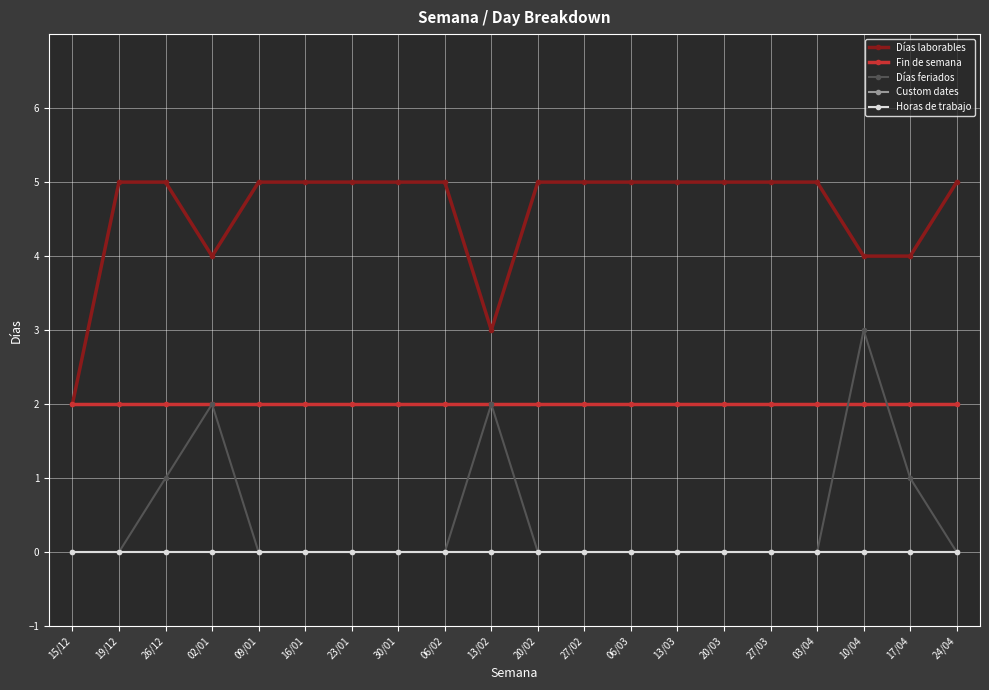

Is this an area chart (filled region under the line)?

No